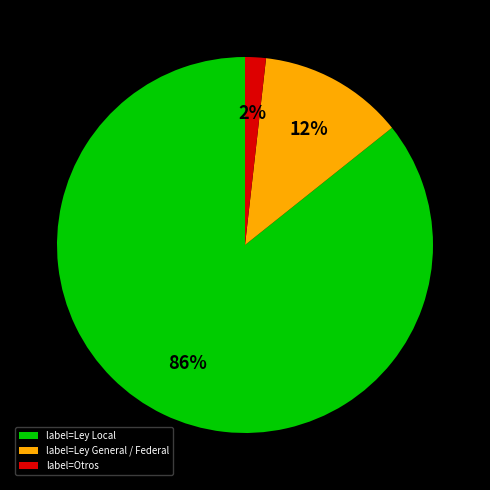

Is there a majority slice in this chart?

Yes